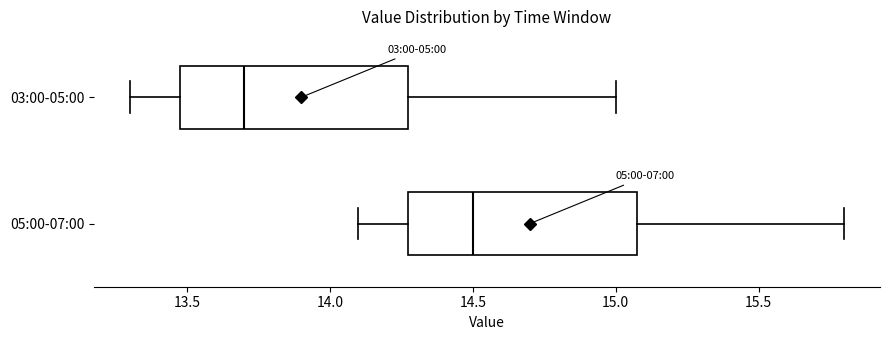

Reading bottom to top, transcribe this box plot: for each box, give where its median line is, the range the box spans, and where its two whiskers end, as read against the x-axis. The values are not printed on the chart, so give them approximately, as read against the axis.

05:00-07:00: median 14.5, box 14.3 to 15.1, whiskers 14.1 to 15.8
03:00-05:00: median 13.7, box 13.5 to 14.3, whiskers 13.3 to 15.0